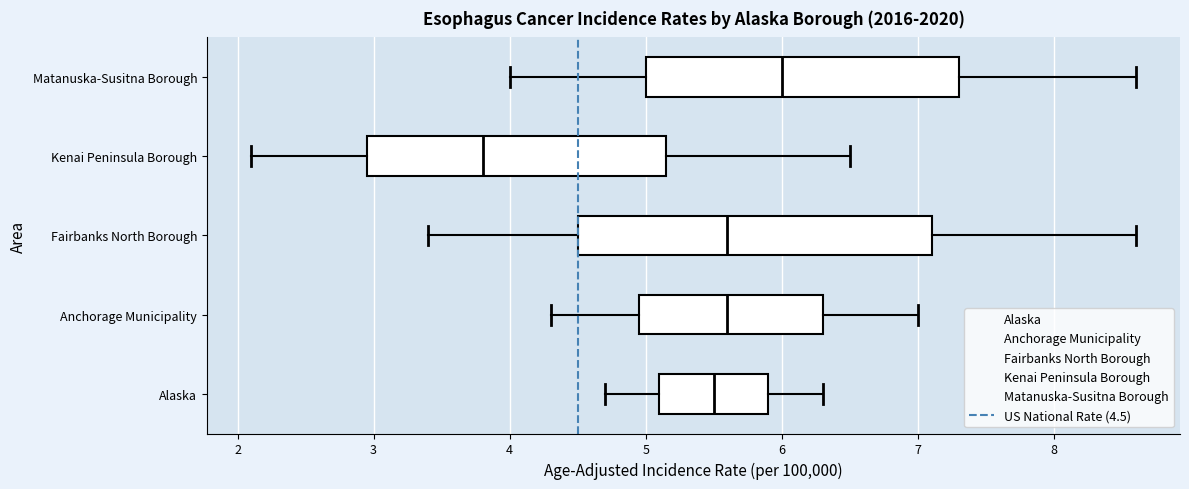

Reading bottom to top, read every box against the x-axis: the position of its median line, the range the box covers, and the ends of its whiskers. The values are not printed on the chart, so give them approximately, as read against the axis.

Alaska: median 5.5, box 5.1 to 5.9, whiskers 4.7 to 6.3
Anchorage Municipality: median 5.6, box 5.0 to 6.3, whiskers 4.3 to 7.0
Fairbanks North Borough: median 5.6, box 4.5 to 7.1, whiskers 3.4 to 8.6
Kenai Peninsula Borough: median 3.8, box 3.0 to 5.2, whiskers 2.1 to 6.5
Matanuska-Susitna Borough: median 6.0, box 5.0 to 7.3, whiskers 4.0 to 8.6